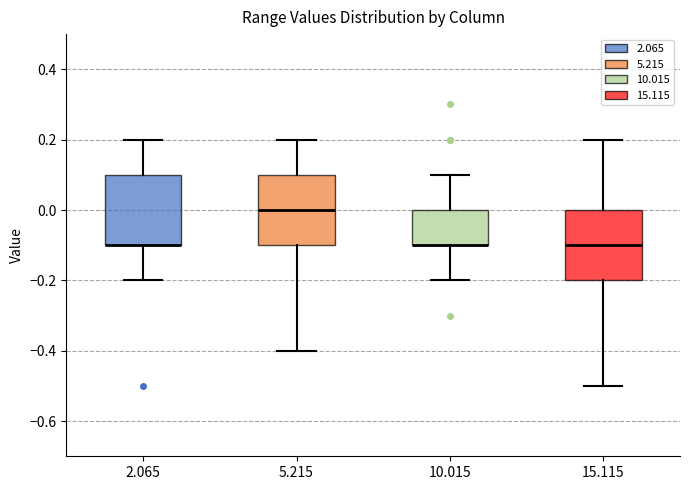

Reading left to right, read every box against the y-axis: the position of its median line, the range the box covers, and the ends of its whiskers. The values are not printed on the chart, so give them approximately, as read against the axis.

2.065: median -0.1 (drawn on the box's lower edge), box -0.1 to 0.1, whiskers -0.2 to 0.2
5.215: median 0.0, box -0.1 to 0.1, whiskers -0.4 to 0.2
10.015: median -0.1 (drawn on the box's lower edge), box -0.1 to 0.0, whiskers -0.2 to 0.1
15.115: median -0.1, box -0.2 to 0.0, whiskers -0.5 to 0.2